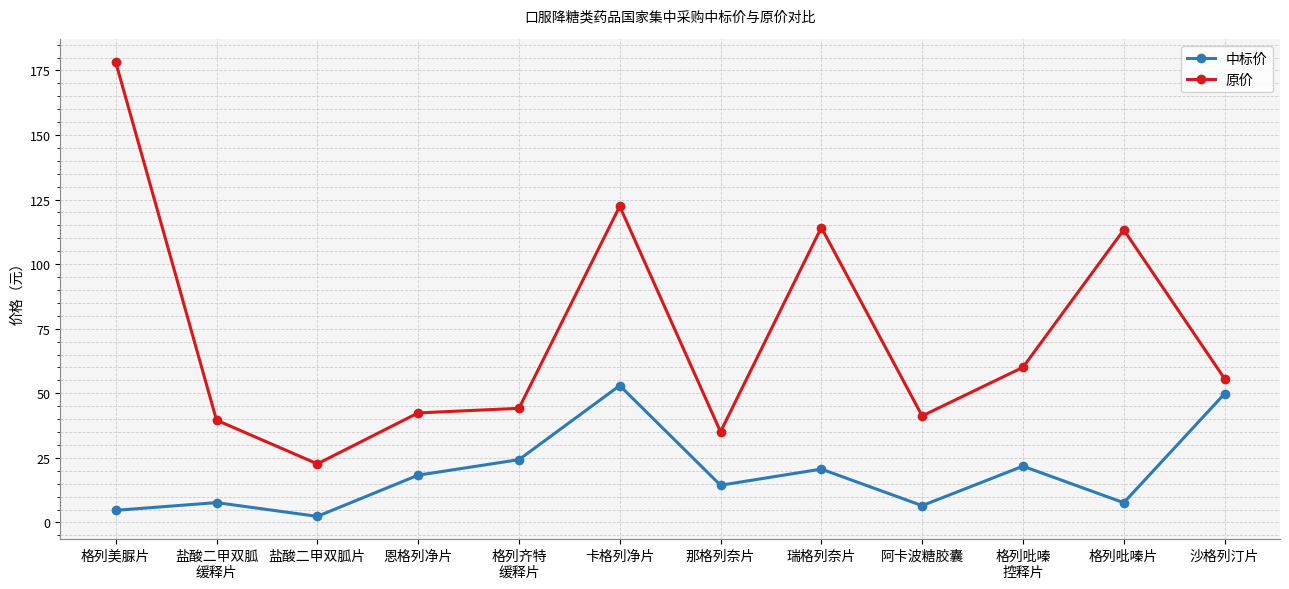

How many interior local valleys does the 原价 series have?

3